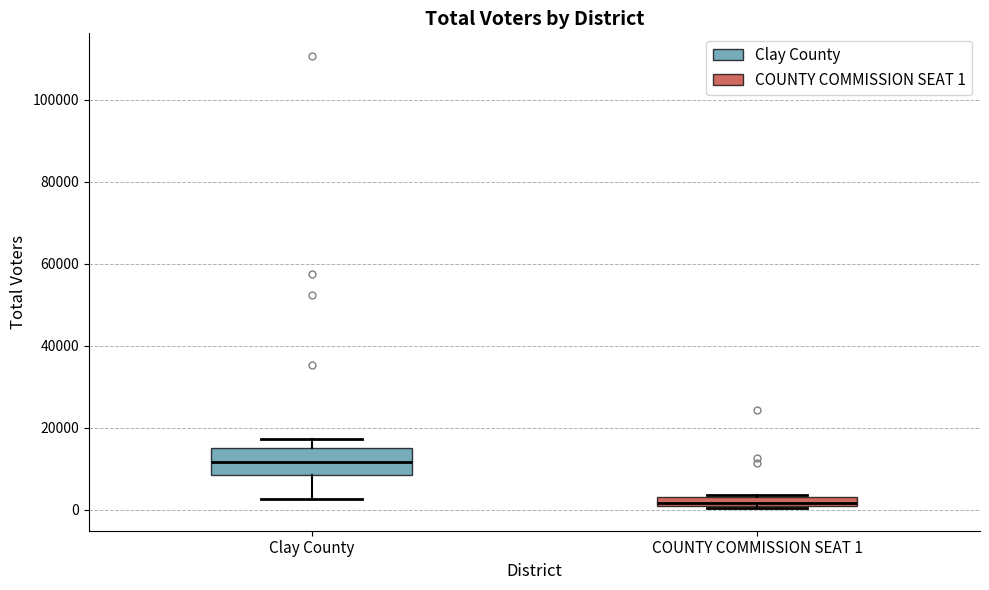

Comparing the boxes themselves (not the whiskers), which one is the tallest?

Clay County